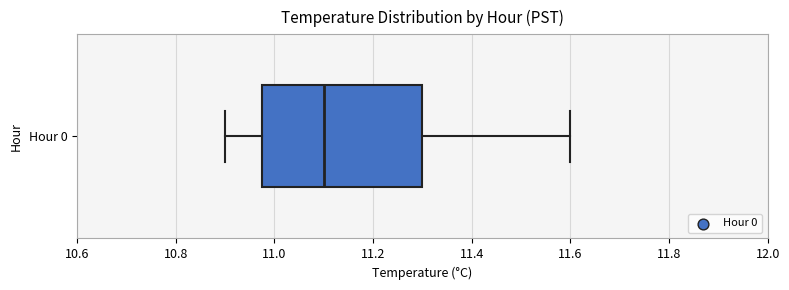

Transcribe this box plot: give where the median line is, the range the box spans, and where the two whiskers end, as read against the x-axis. The values are not printed on the chart, so give them approximately, as read against the axis.

median 11.10, box 10.98 to 11.30, whiskers 10.90 to 11.60